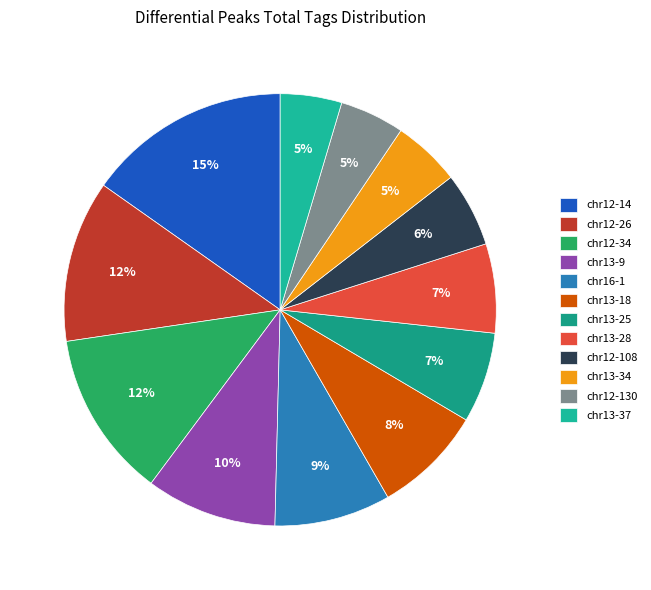

Count the number of slices in the pie.

12